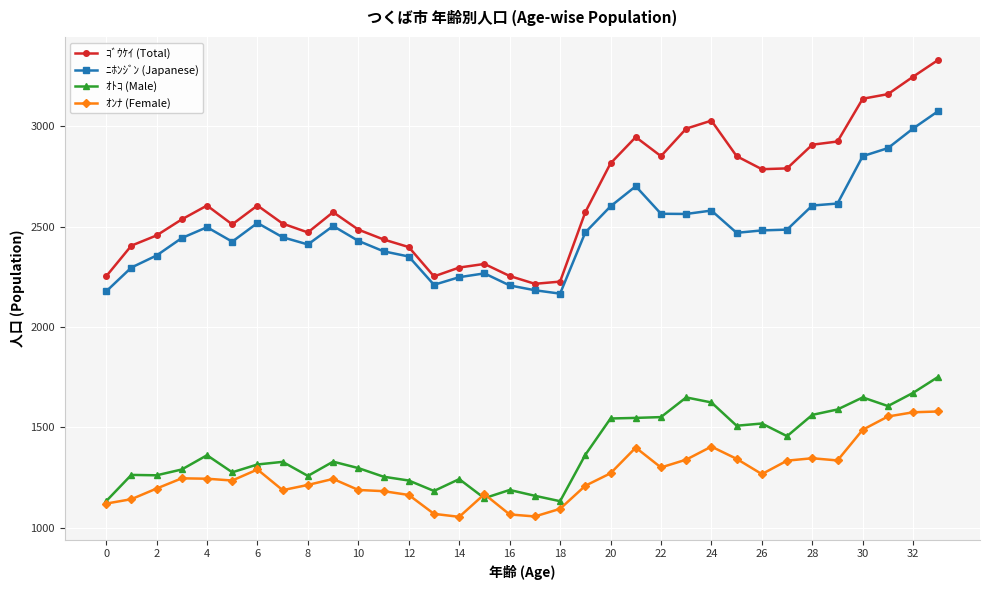

What is the value of the ｵﾝﾅ (Female) point at the 30th from the left?

1335